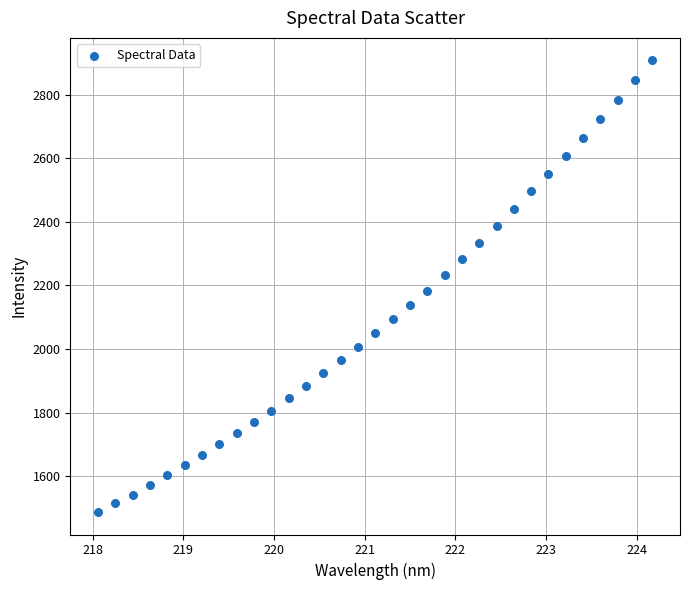

What is the range of X values (max minus min)?

6.1